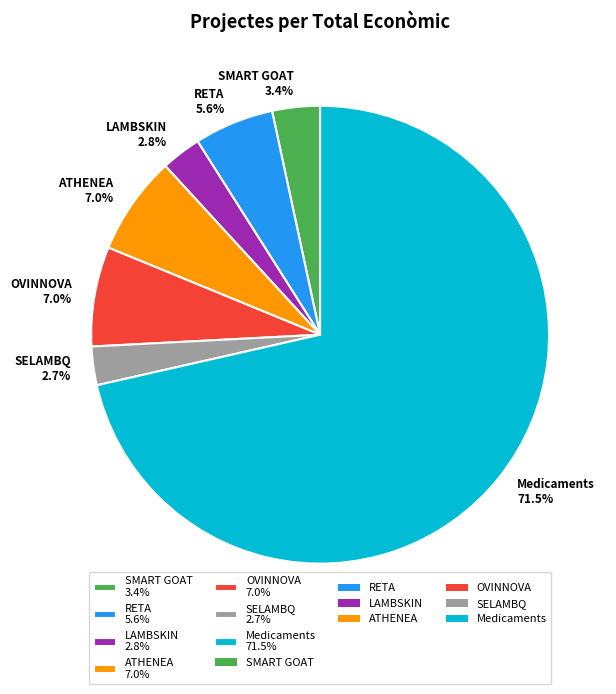

Which slice is the largest?

Medicaments